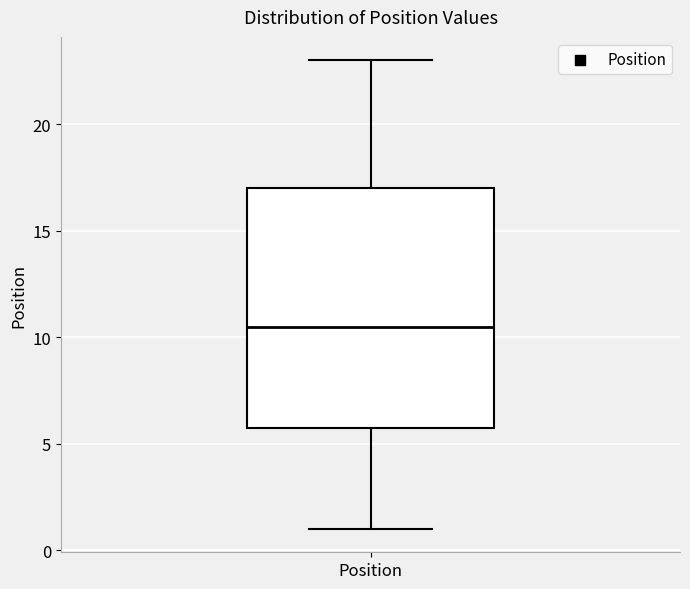

Where is the lower edge of the box for Position on the y-axis? The values are not printed on the chart, so give them approximately, as read against the axis.

6.0